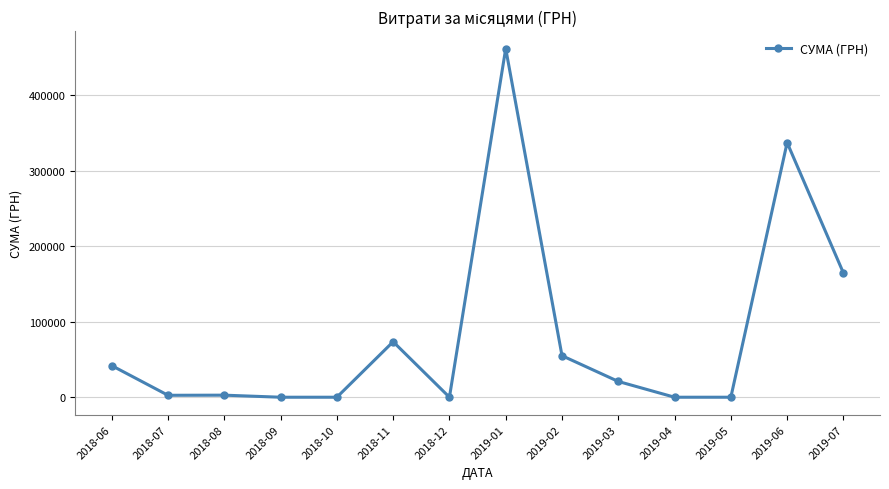

What is the sum of all values?

1160042.2